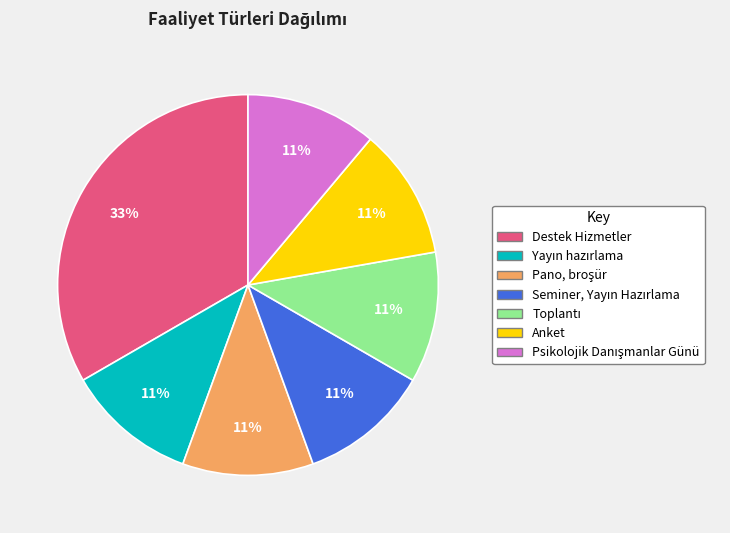

To the nearest percent, what is the average slice percentage?

14%